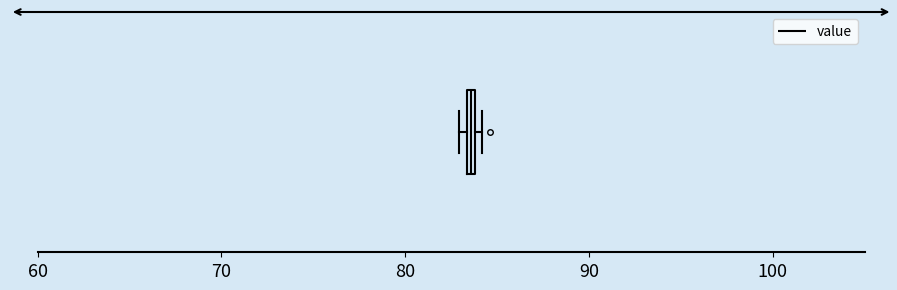

Where is the right edge of the box on the x-axis? The values are not printed on the chart, so give them approximately, as read against the axis.

84